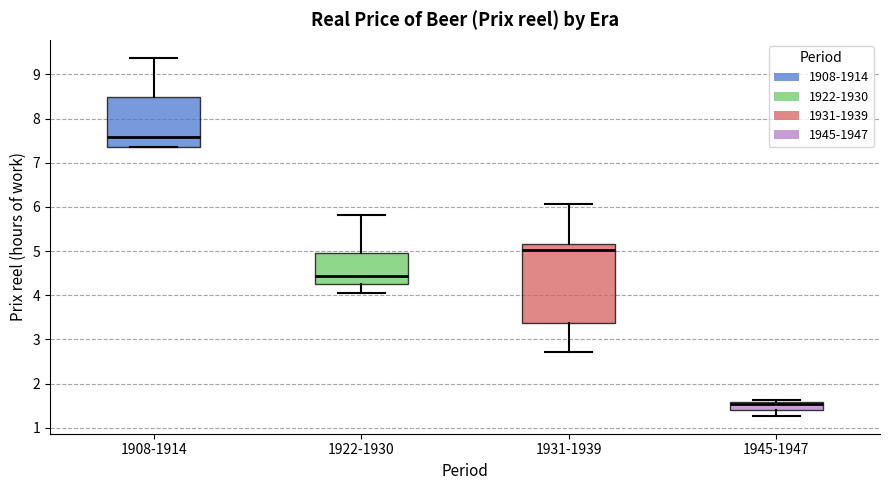

Which box has the highest median line?

1908-1914